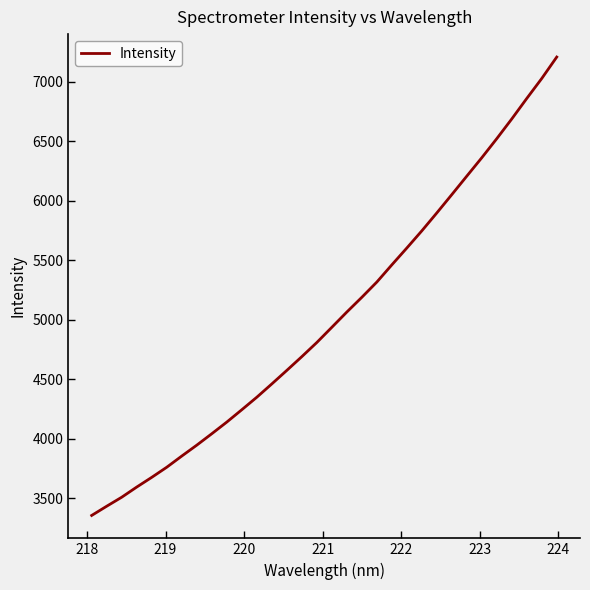

What is the greatest value displayed?

7209.8